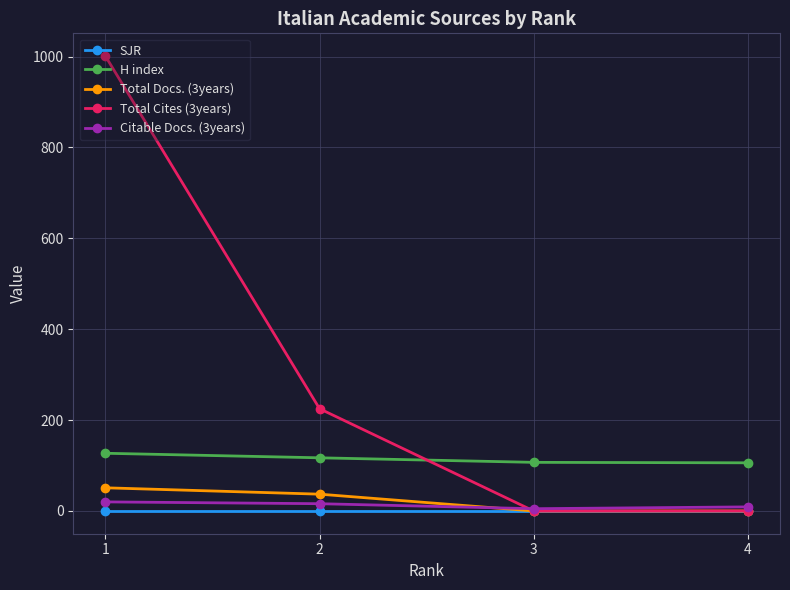

True or false: H index has a value of 34 at 4.

False